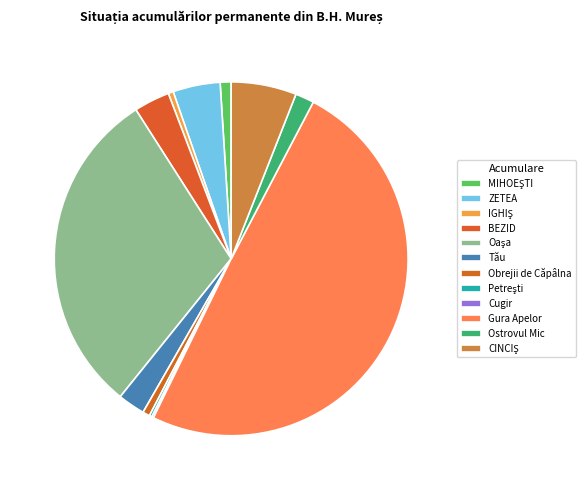

Is ZETEA the majority of the pie?

No